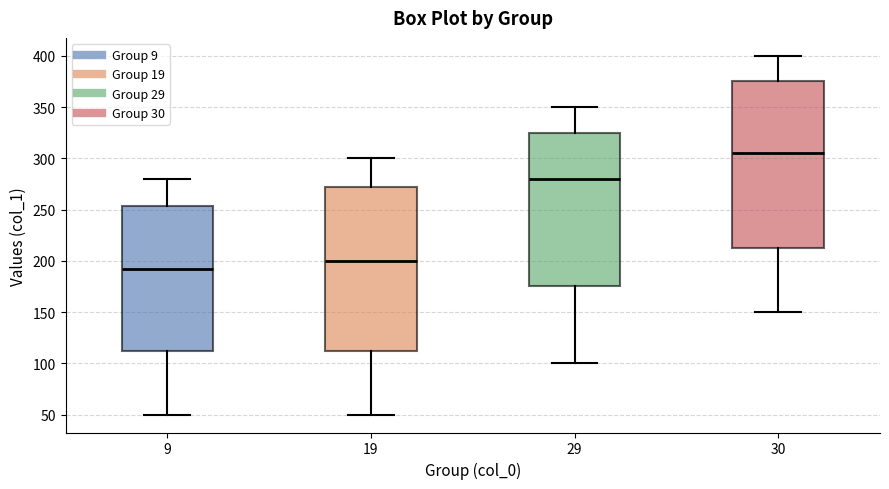

Reading left to right, transcribe this box plot: for each box, give where its median line is, the range the box spans, and where its two whiskers end, as read against the y-axis. The values are not printed on the chart, so give them approximately, as read against the axis.

9: median 195, box 115 to 255, whiskers 50 to 280
19: median 200, box 115 to 275, whiskers 50 to 300
29: median 280, box 175 to 325, whiskers 100 to 350
30: median 305, box 215 to 375, whiskers 150 to 400